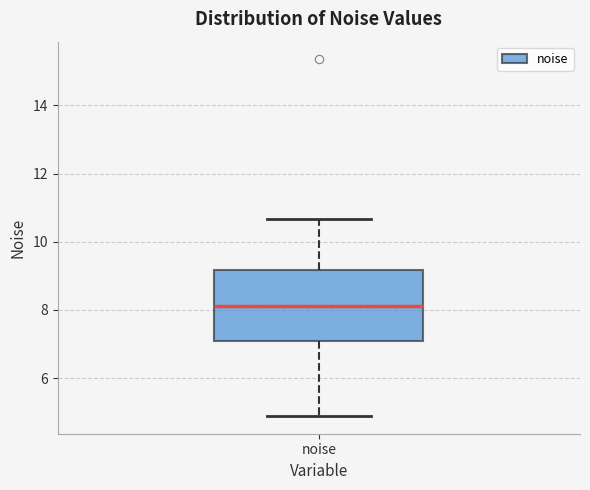

Transcribe this box plot: give where the median line is, the range the box spans, and where the two whiskers end, as read against the y-axis. The values are not printed on the chart, so give them approximately, as read against the axis.

median 8.2, box 7.0 to 9.2, whiskers 4.8 to 10.6